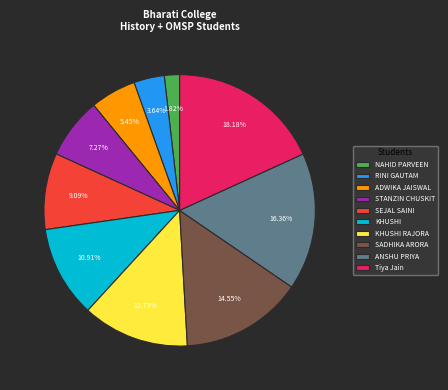

Approximately how many times larger is the value at NAHID PARVEEN compared to SEJAL SAINI?

0.2